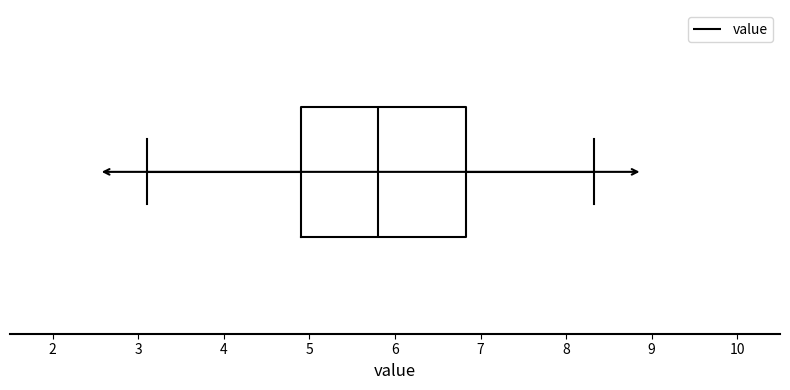

Transcribe this box plot: give where the median line is, the range the box spans, and where the two whiskers end, as read against the x-axis. The values are not printed on the chart, so give them approximately, as read against the axis.

median 5.8, box 4.9 to 6.8, whiskers 3.1 to 8.3